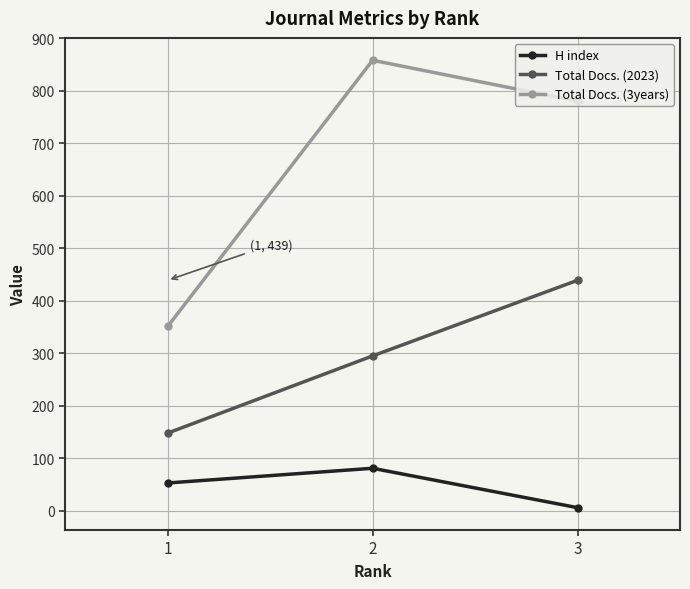

At which label is Total Docs. (3years) closest to 604?

3